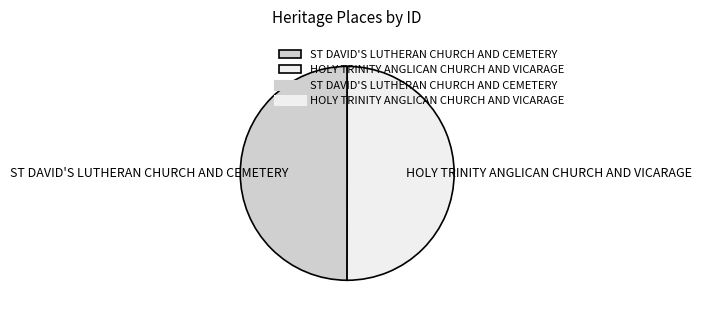

Is the sum of ST DAVID'S LUTHERAN CHURCH AND CEMETERY and HOLY TRINITY ANGLICAN CHURCH AND VICARAGE greater than half?

Yes